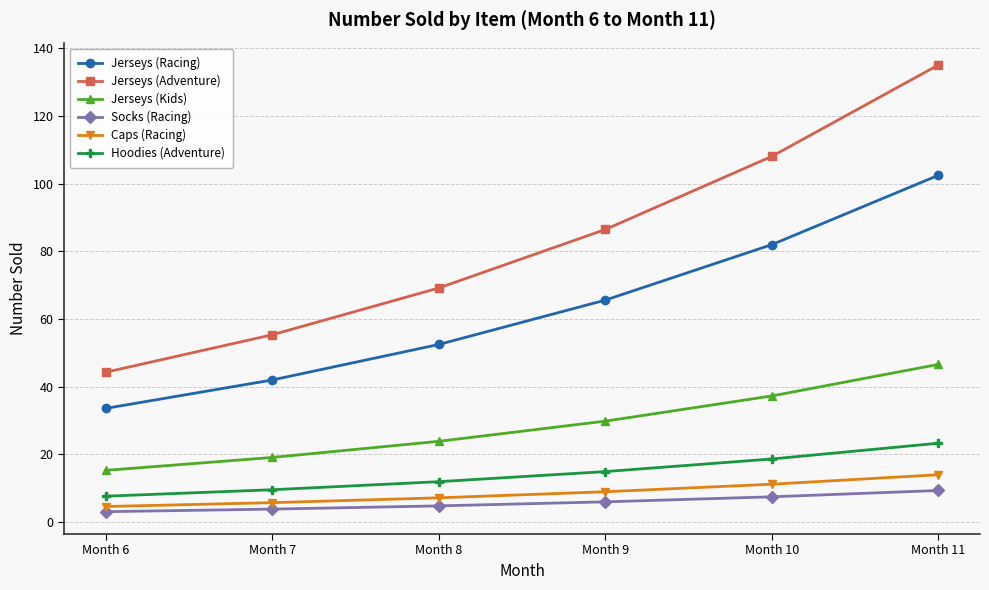

What is the smallest value displayed?

3.1